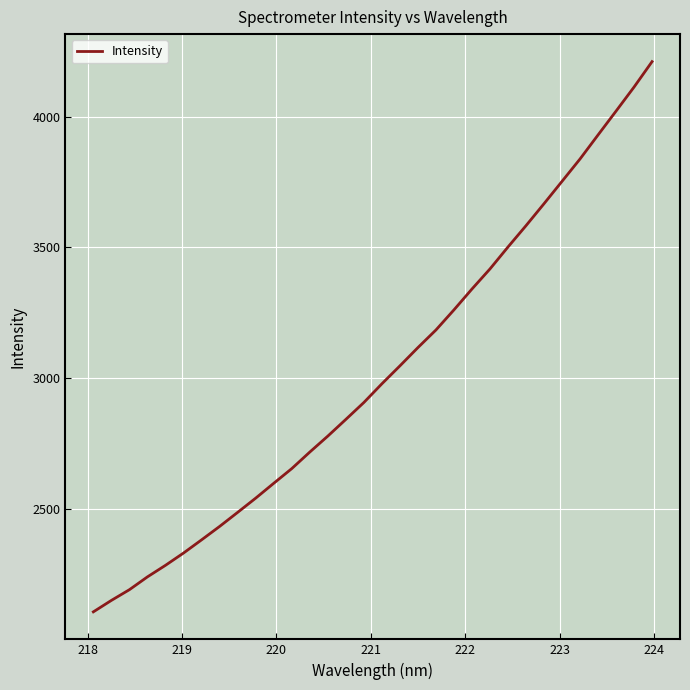

What is the maximum value shown in the chart?

4209.7